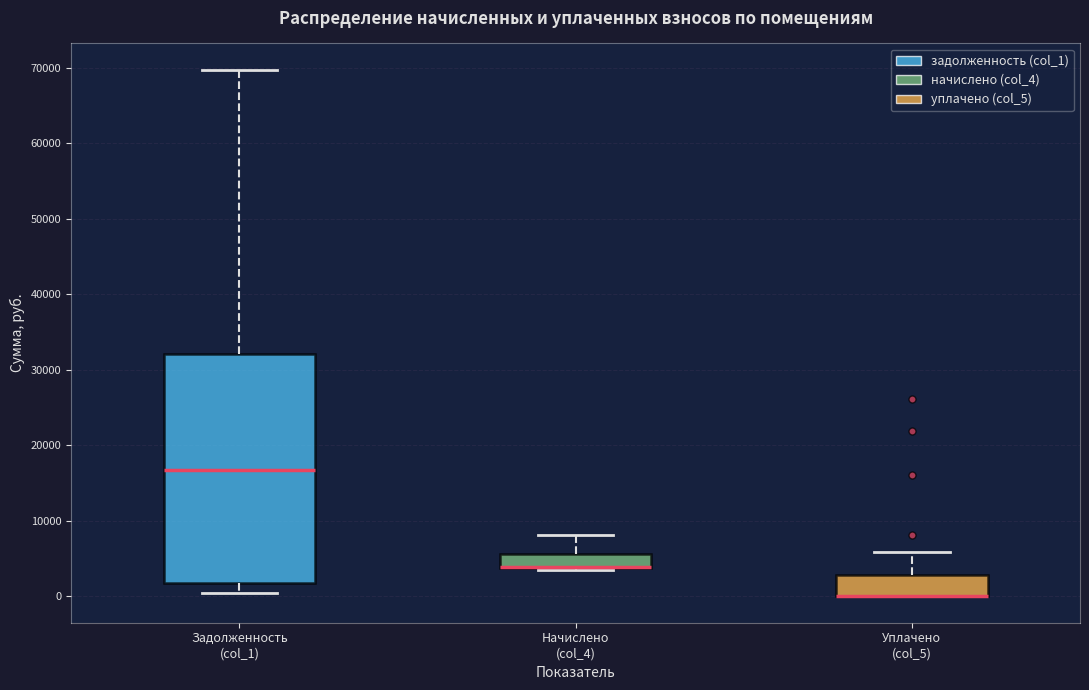

Where is the lower edge of the box for Уплачено (col_5) on the y-axis? The values are not printed on the chart, so give them approximately, as read against the axis.

0